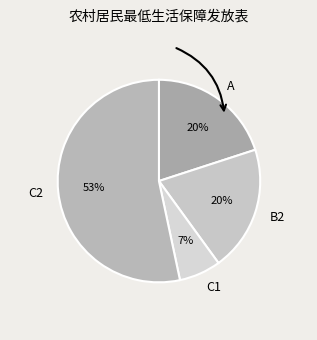

To the nearest percent, what is the combined percentage of C2 and A?

73%